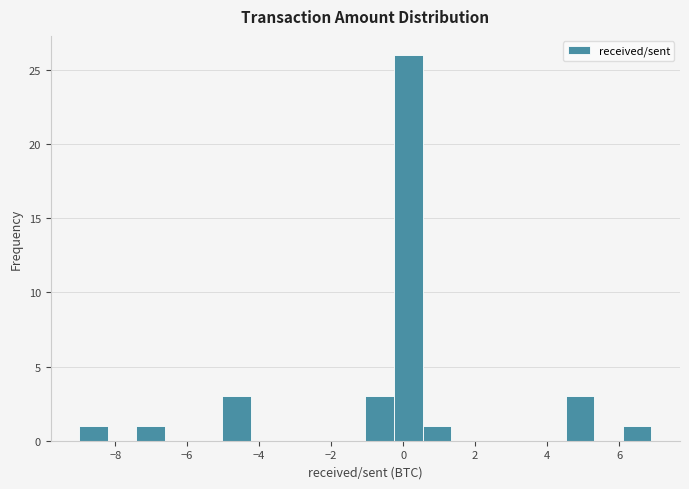

Read against the x-axis, roughly where is the centre of the tallest bar?

0.2